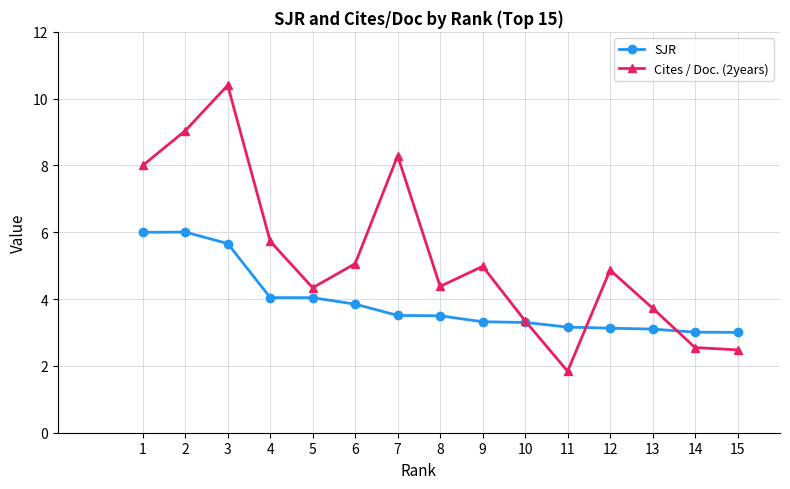

How many series are shown in this chart?

2